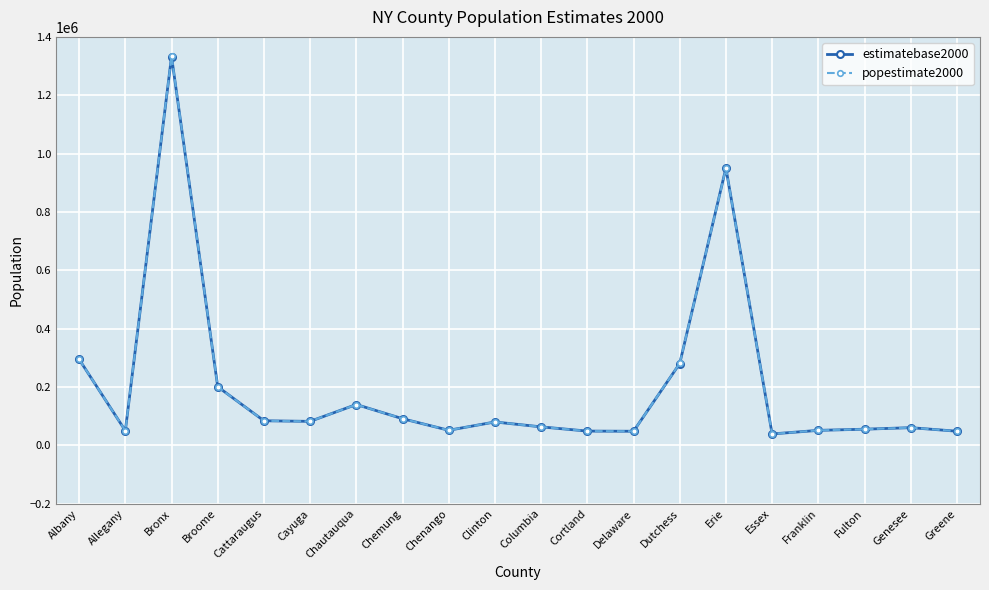

How many lines are shown in the chart?

2